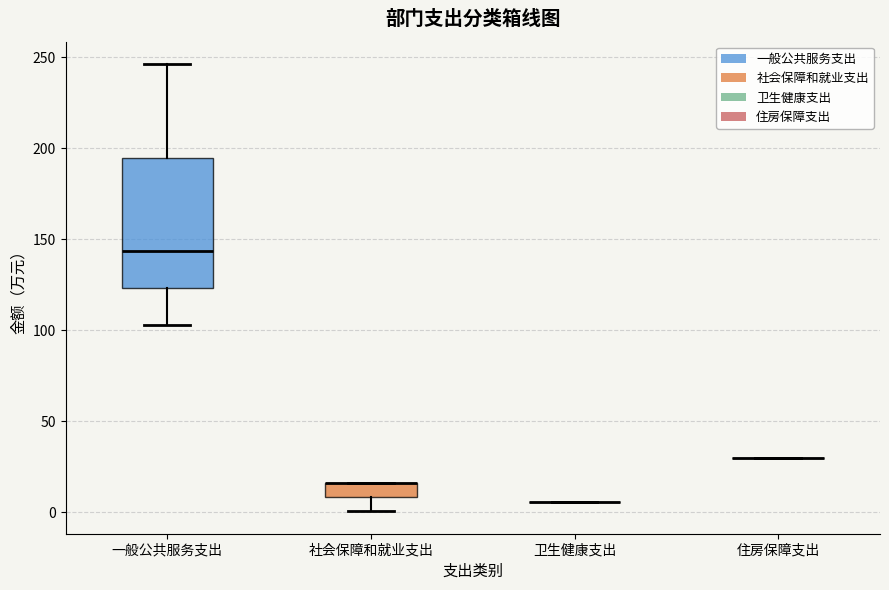

Reading left to right, transcribe this box plot: for each box, give where its median line is, the range the box spans, and where its two whiskers end, as read against the y-axis. The values are not printed on the chart, so give them approximately, as read against the axis.

一般公共服务支出: median 145, box 125 to 195, whiskers 105 to 245
社会保障和就业支出: median 15 (drawn on the box's upper edge), box 10 to 15, whiskers 0 to 15
卫生健康支出: box collapsed to a line at 5, whiskers 5 to 5
住房保障支出: box collapsed to a line at 30, whiskers 30 to 30